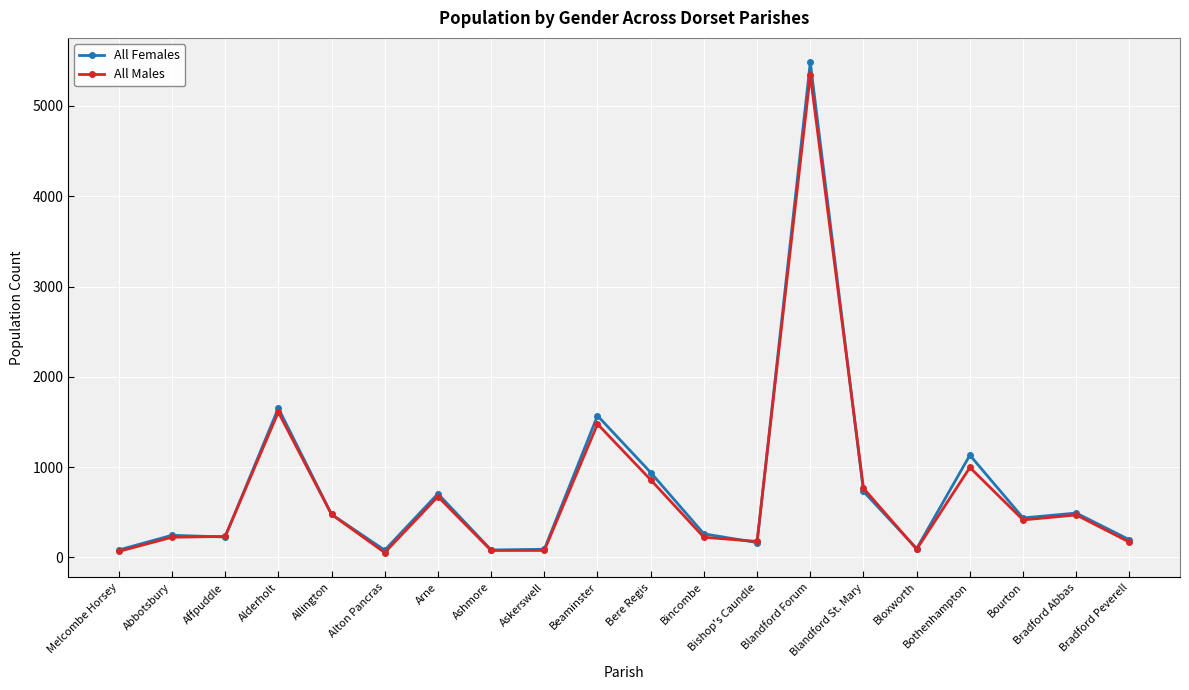

Where does the All Males series first go above 415?

Alderholt